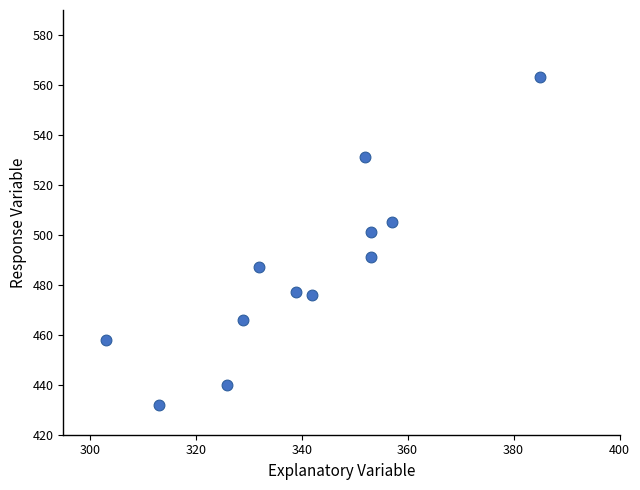

What is the range of Y values (max minus min)?

131